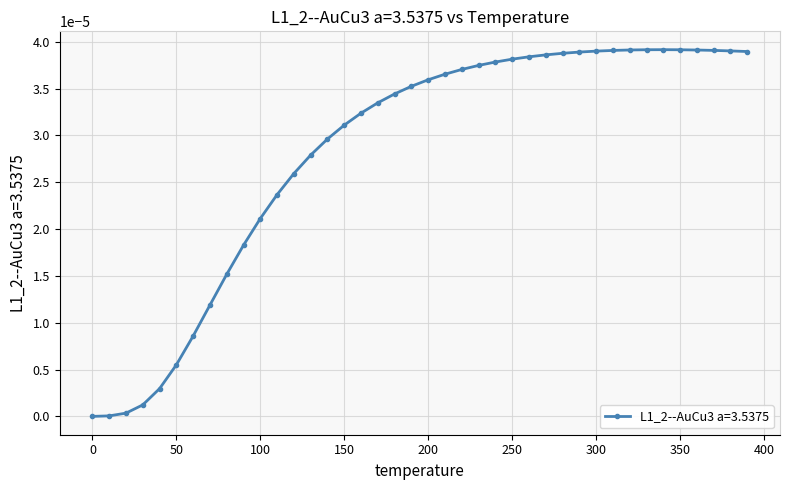

Count the number of categories in the chart.

40